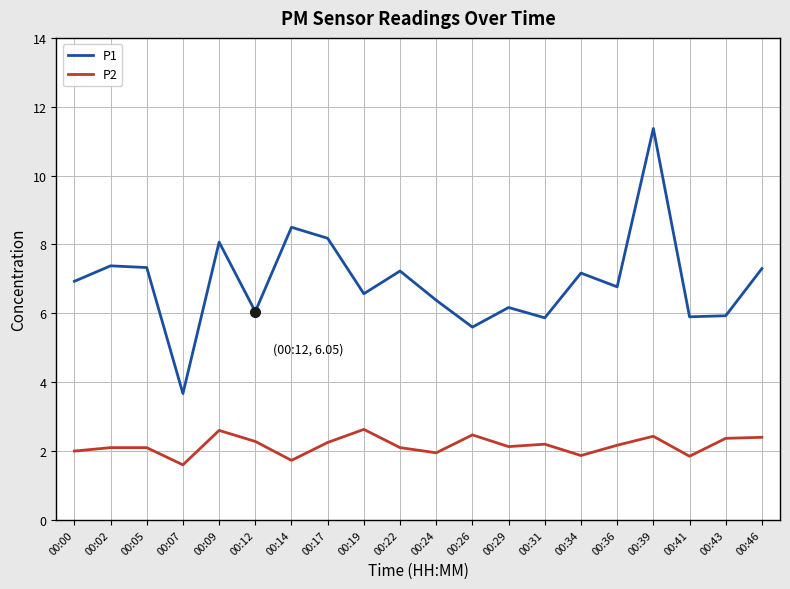

The P2 series shows 1.9 at 00:41. True or false?

True